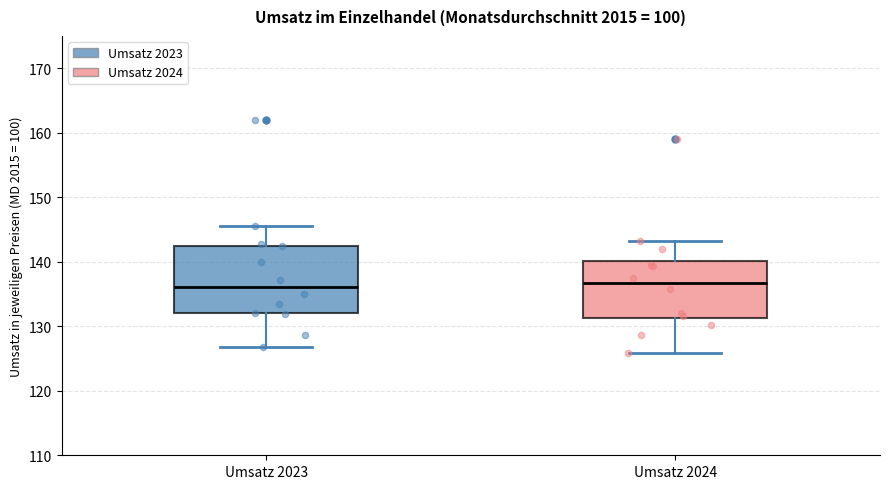

Comparing the boxes themselves (not the whiskers), which one is the tallest?

Umsatz 2023